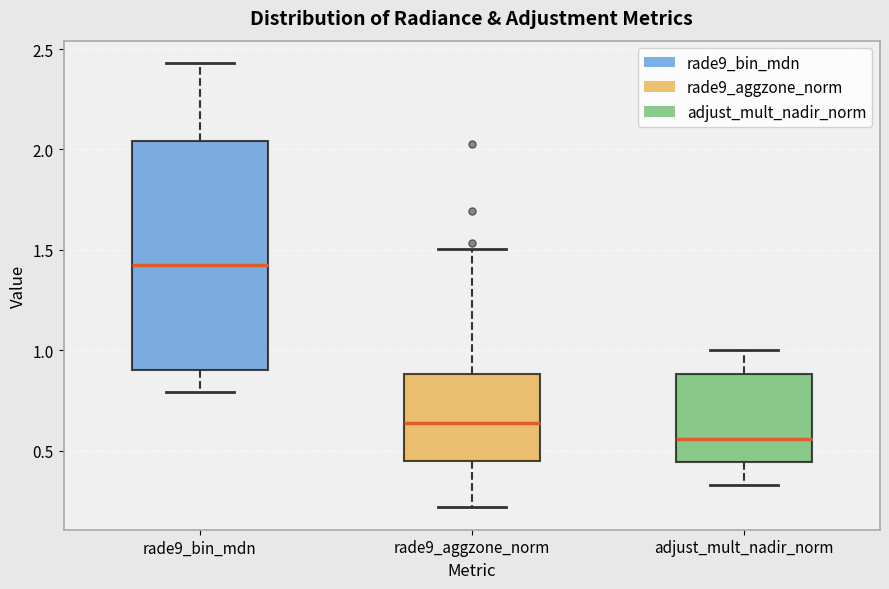

Which box is the tallest, from its lower edge to its upper edge?

rade9_bin_mdn